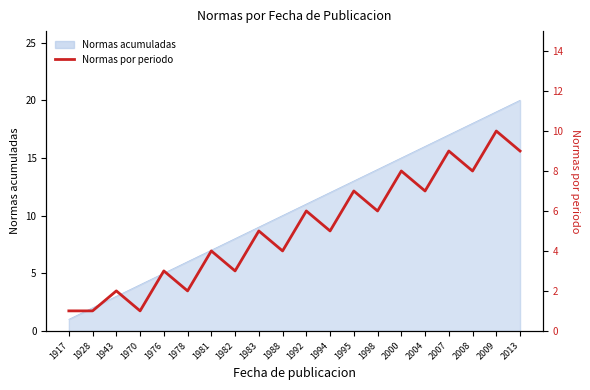

What is the difference between the values at 1943 and 1982?

1